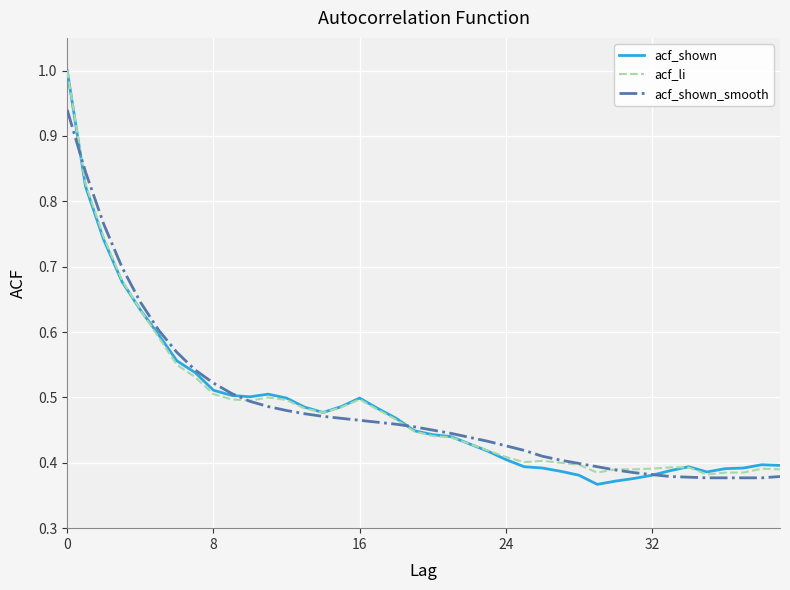

Does the chart have visible grid lines?

Yes